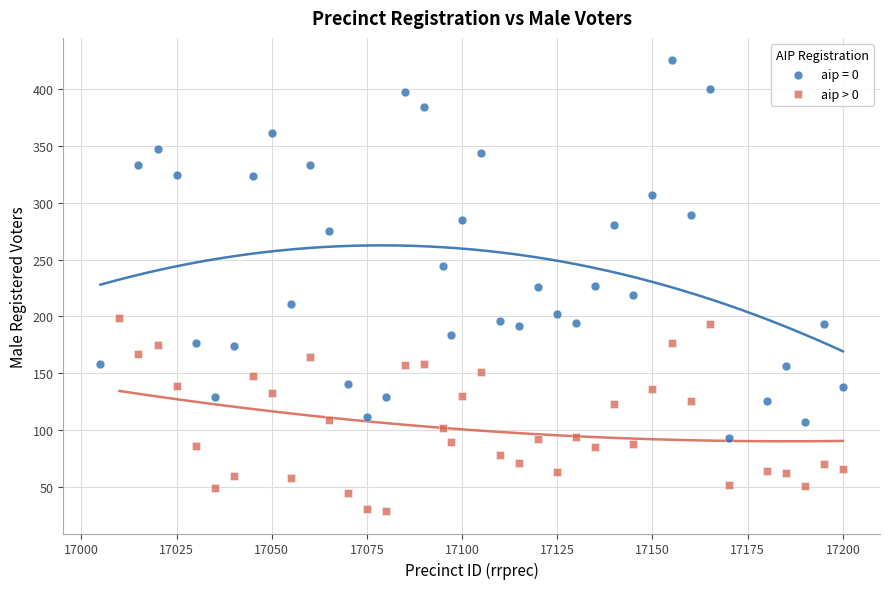

Which series has the largest Y range (max minus min)?

aip = 0